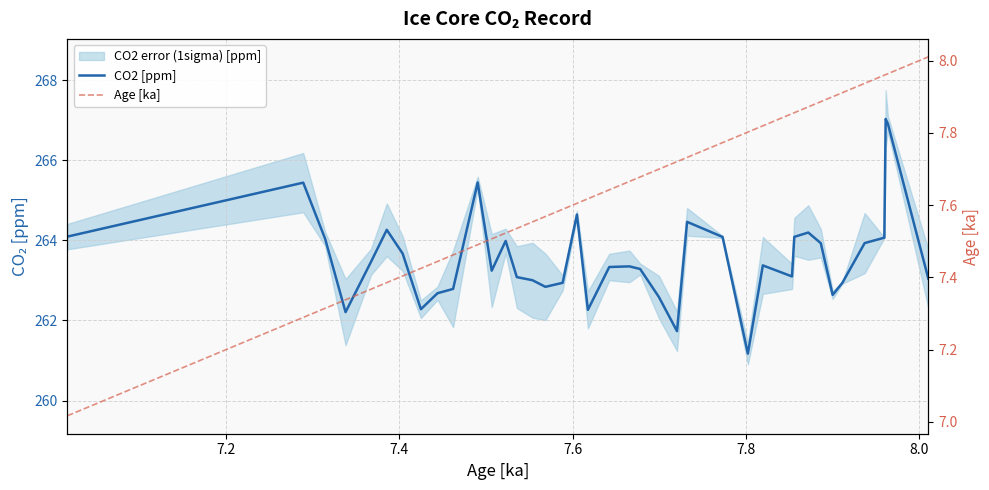

What is the smallest value displayed?

7.0